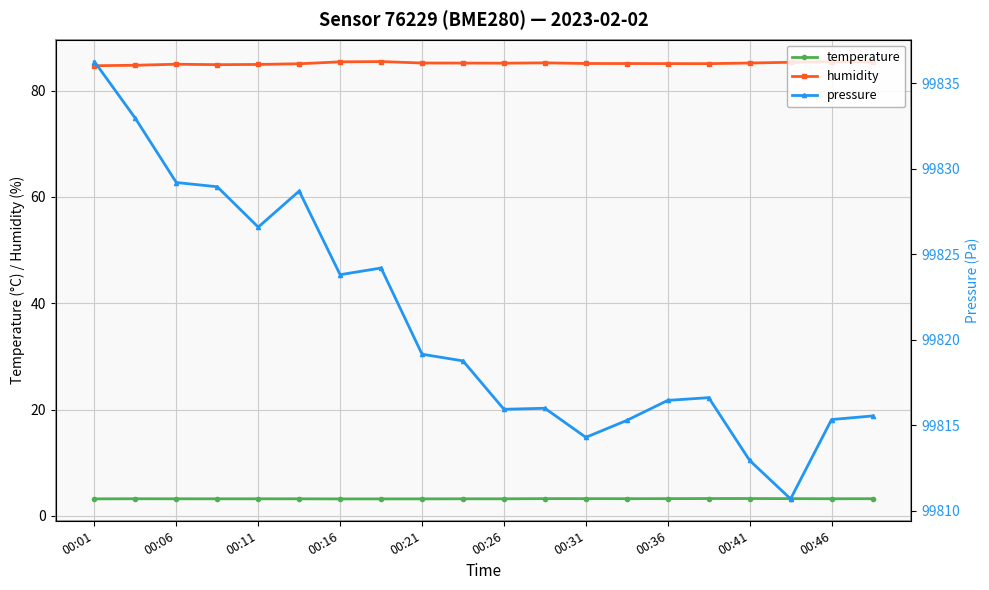

True or false: humidity has more than 2 interior local peaks.

True